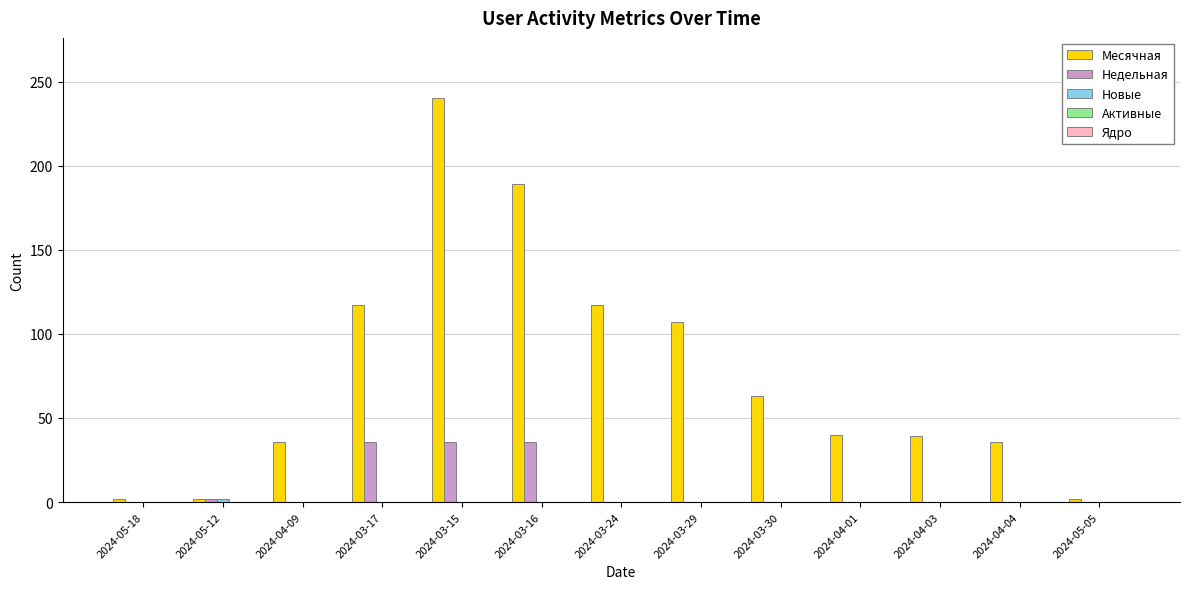

What is the difference between the Месячная values at 2024-03-15 and 2024-03-24?

123